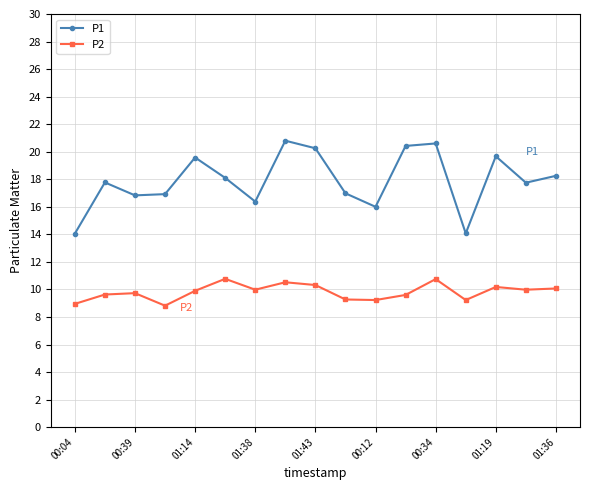

True or false: P2 has more than 0 points higher than both neighbors.

True